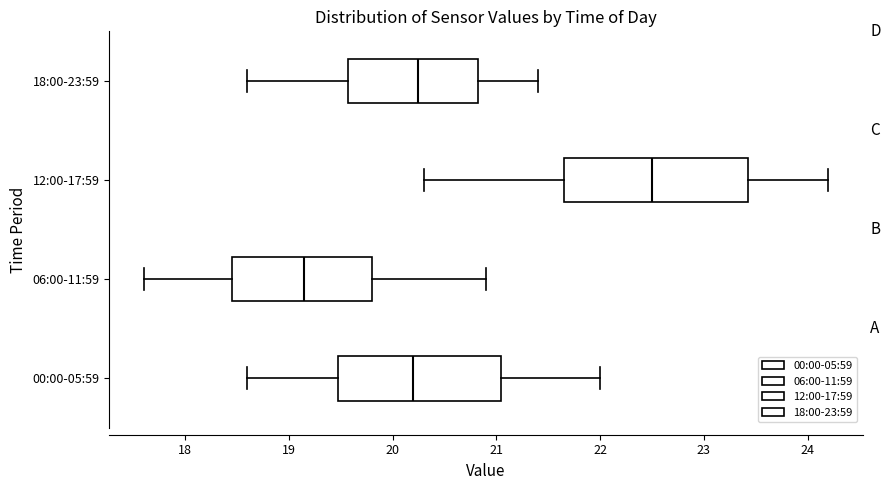

Where does the left whisker of the box for 00:00-05:59 end on the x-axis? The values are not printed on the chart, so give them approximately, as read against the axis.

18.6